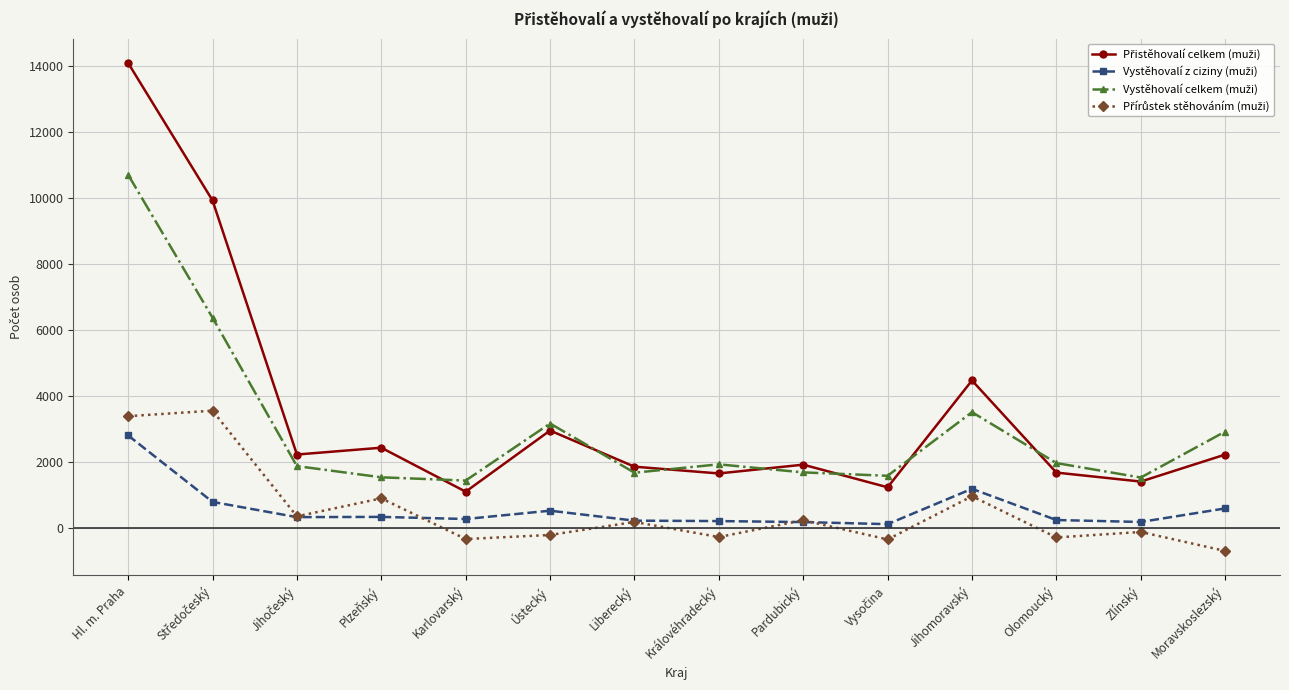

What is the minimum value shown in the chart?

-698